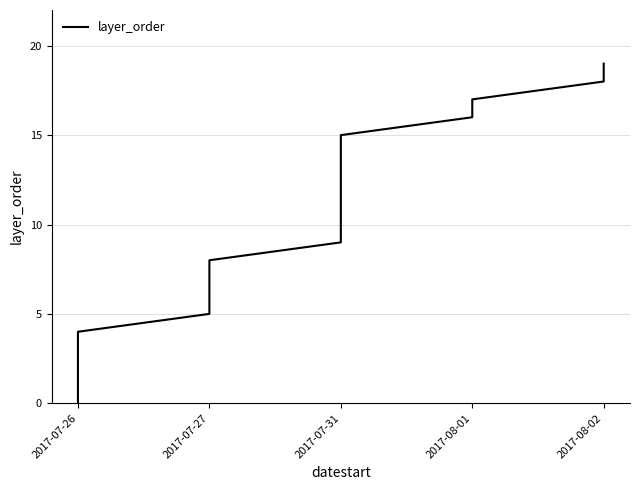

Is it true that the value at 2017-07-27 is 9?

False